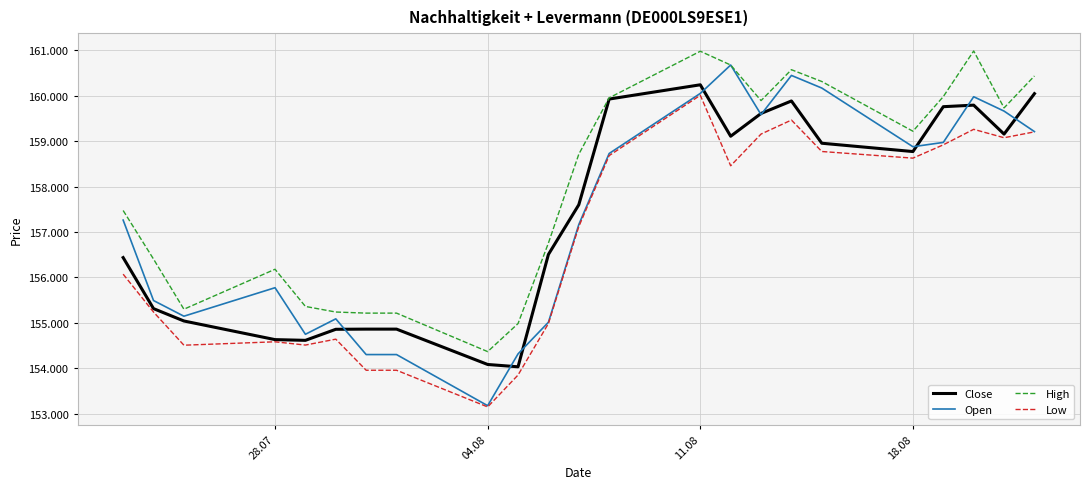

What are all the series names shown in the legend?

Close, Open, High, Low